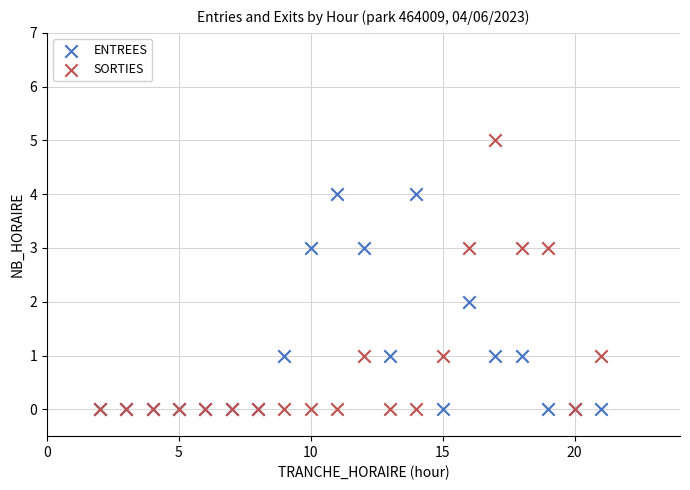

Which series reaches the maximum Y coordinate?

SORTIES